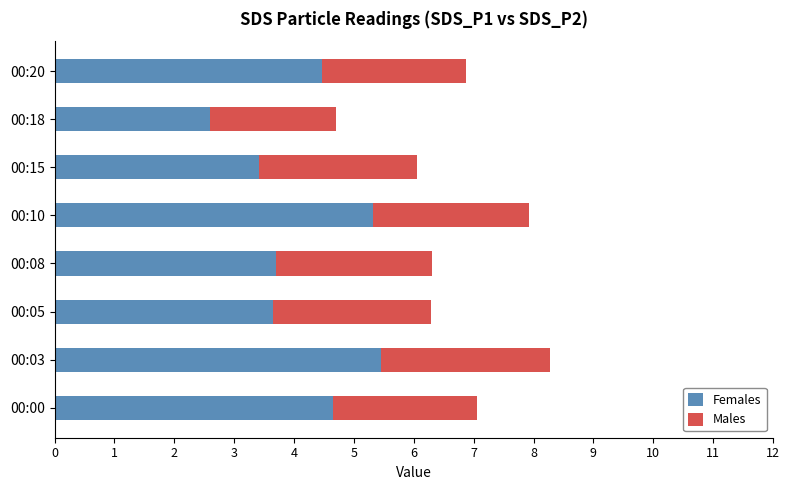

What is the maximum value for Females?

5.5